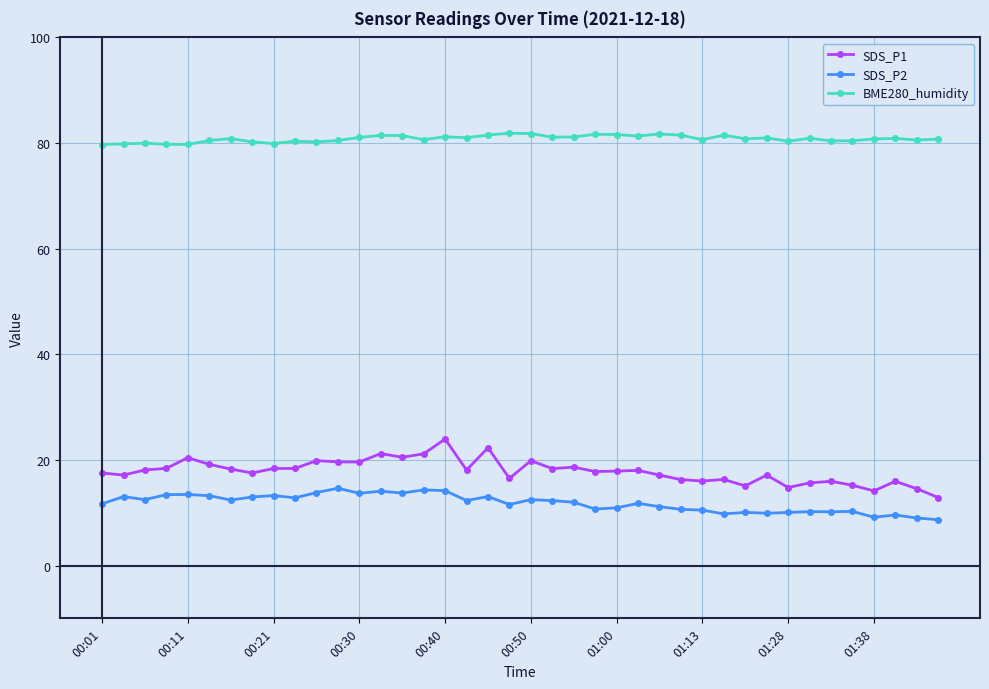

What is the minimum value for SDS_P2?

8.7